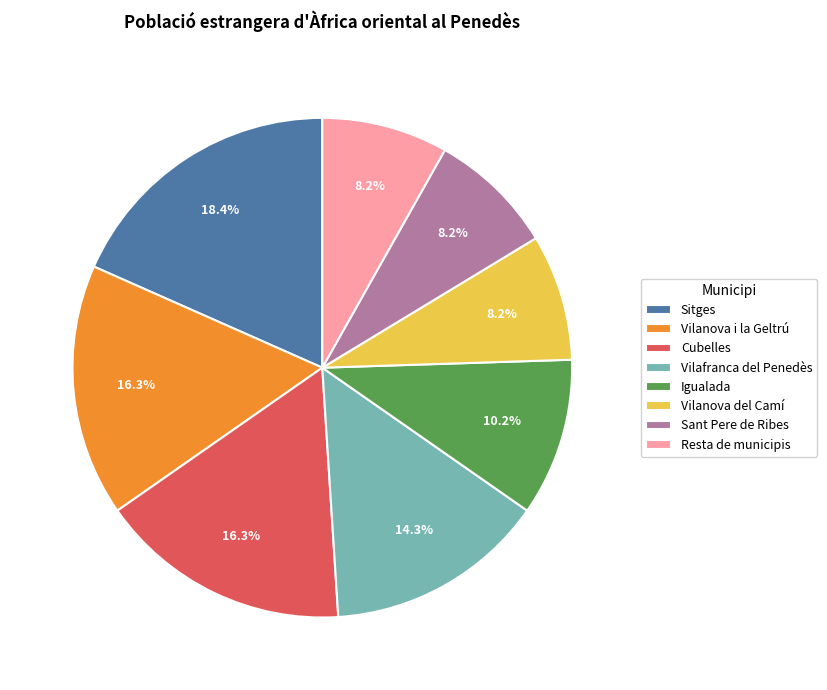

The Vilafranca del Penedès slice represents 14% of the pie. True or false?

True